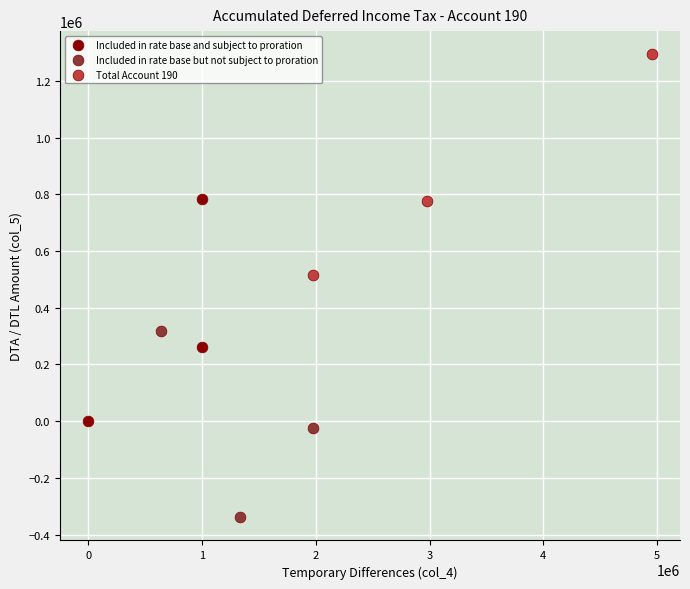

Which series has the largest Y range (max minus min)?

Included in rate base and subject to proration